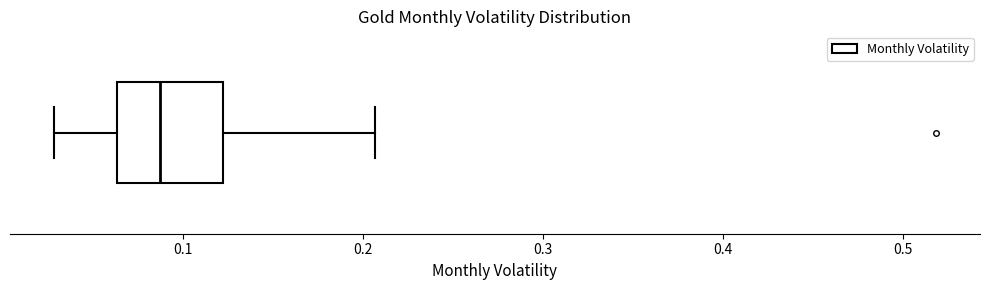

Transcribe this box plot: give where the median line is, the range the box spans, and where the two whiskers end, as read against the x-axis. The values are not printed on the chart, so give them approximately, as read against the axis.

median 0.09, box 0.06 to 0.12, whiskers 0.03 to 0.21